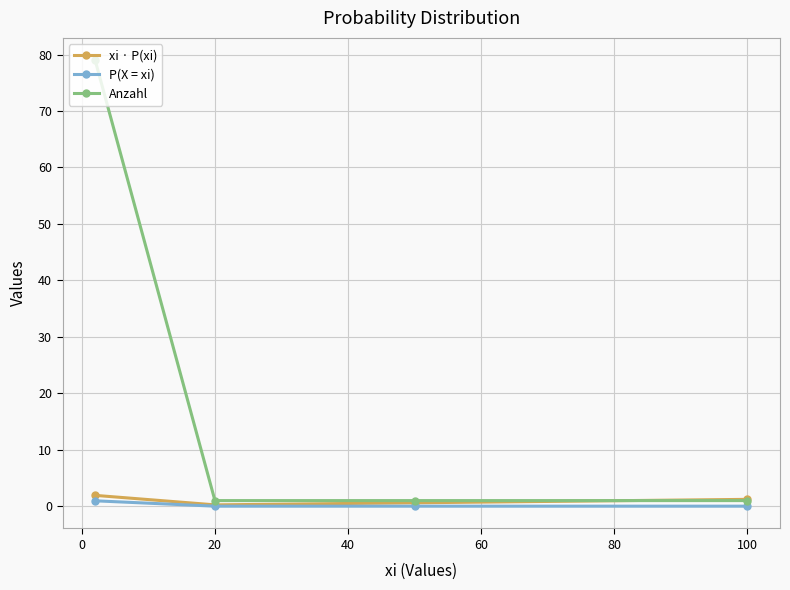

True or false: Anzahl has more than 2 points higher than both neighbors.

False